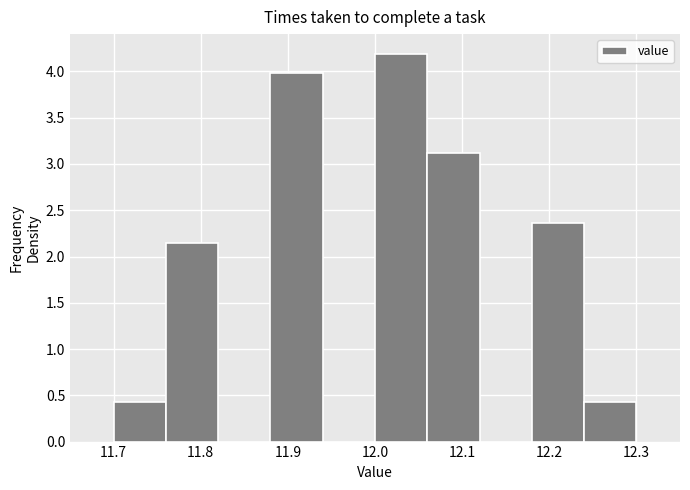

Reading left to right, list every bar in this chart as the range it spans on the x-axis followed by its height. The values are not printed on the chart, so give them approximately, as read against the axis.

11.70 to 11.76: 0.45
11.76 to 11.82: 2.15
11.82 to 11.88: 0
11.88 to 11.94: 4.00
11.94 to 12.00: 0
12.00 to 12.06: 4.20
12.06 to 12.12: 3.10
12.12 to 12.18: 0
12.18 to 12.24: 2.35
12.24 to 12.30: 0.45